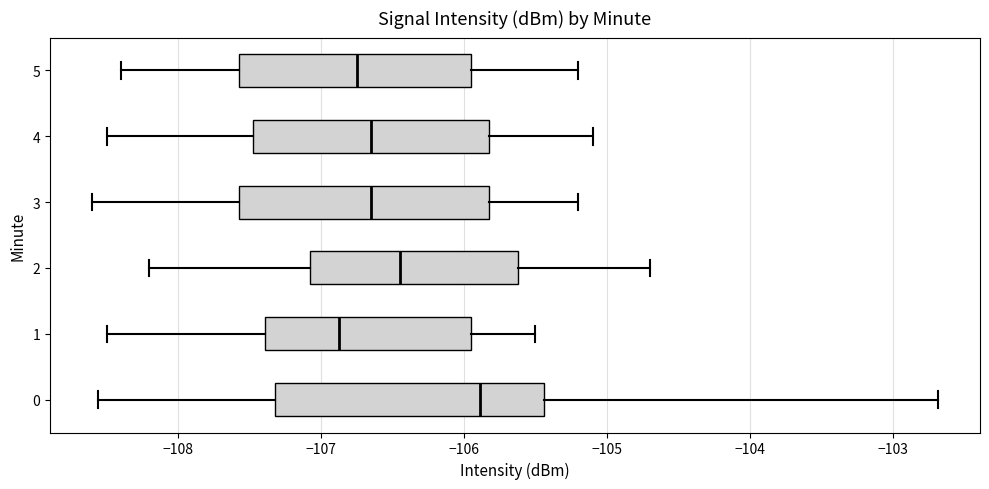

Where is the left edge of the box at y = 5 on the x-axis? The values are not printed on the chart, so give them approximately, as read against the axis.

-107.6